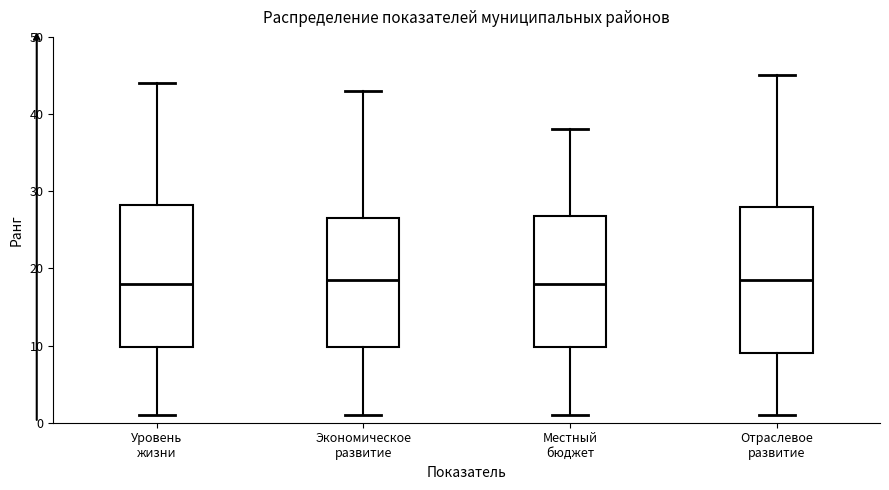

Where does the upper whisker of the box for Уровень жизни end on the y-axis? The values are not printed on the chart, so give them approximately, as read against the axis.

44